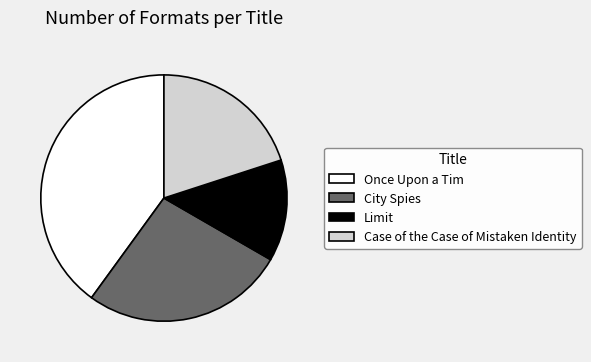

Do Once Upon a Tim and Limit together represent more than half of the pie?

Yes